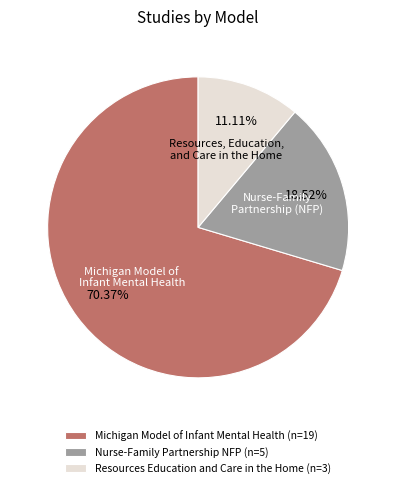

Do Resources Education and Care in the Home (n=3) and Michigan Model of Infant Mental Health (n=19) together represent more than half of the pie?

Yes